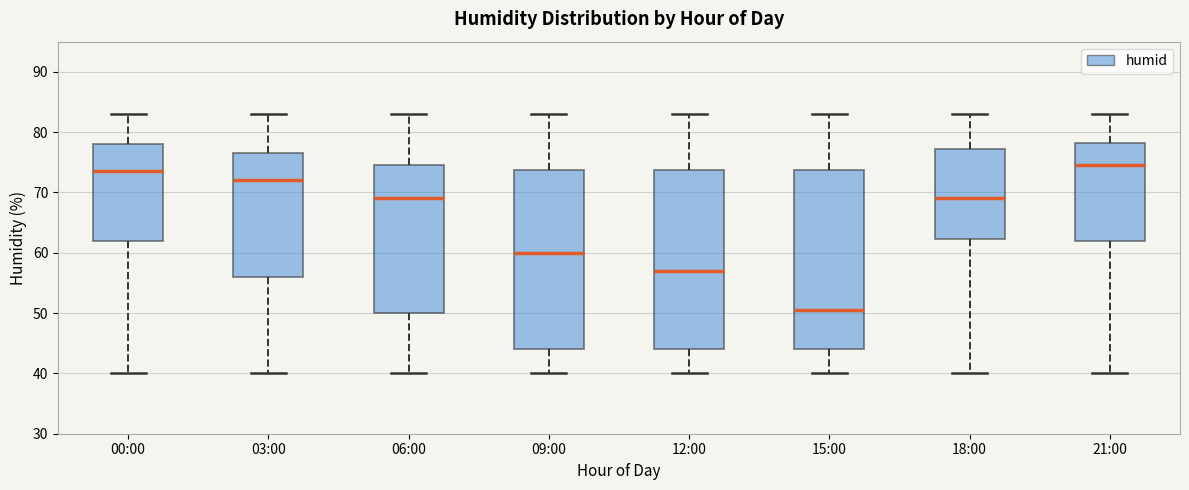

Which box's median line is the lowest?

15:00